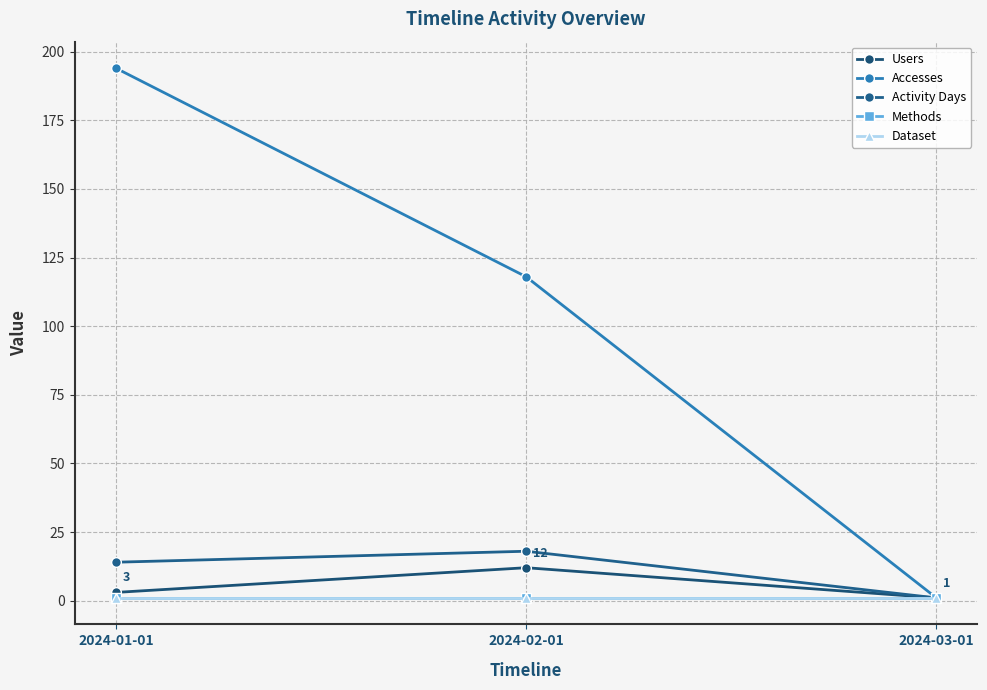

How many lines are shown in the chart?

5